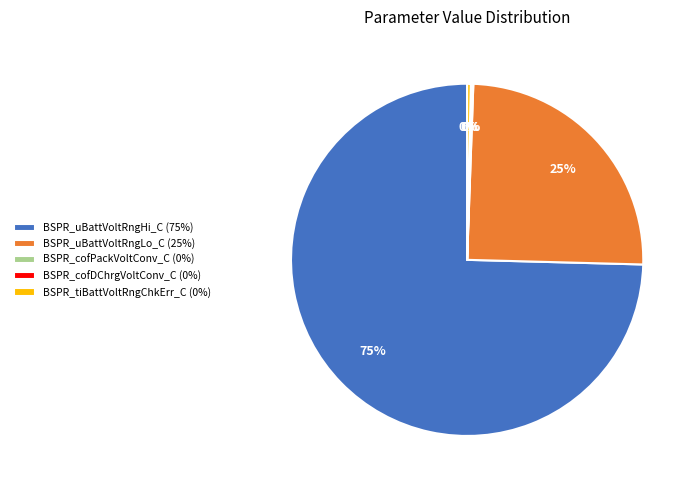

To the nearest percent, what is the average slice percentage?

20%